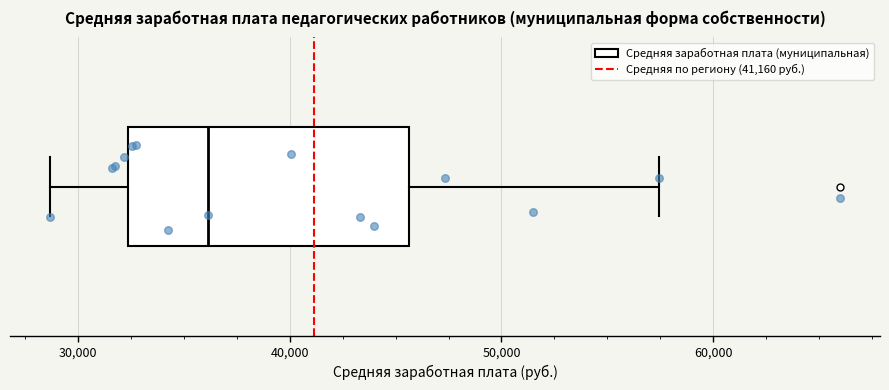

Where is the right edge of the box on the x-axis? The values are not printed on the chart, so give them approximately, as read against the axis.

46000